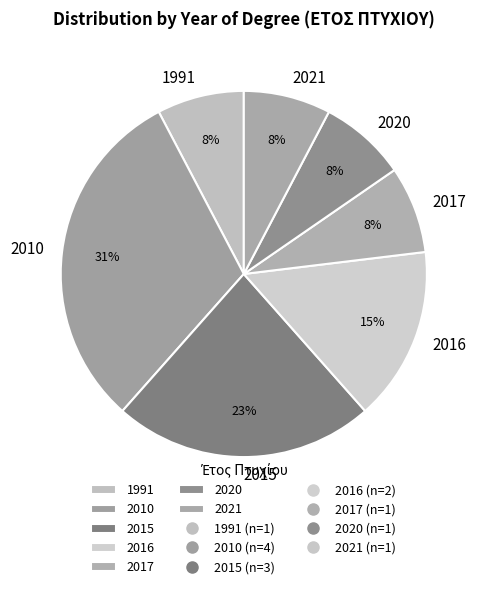

True or false: 2015 accounts for 23% of the total.

True